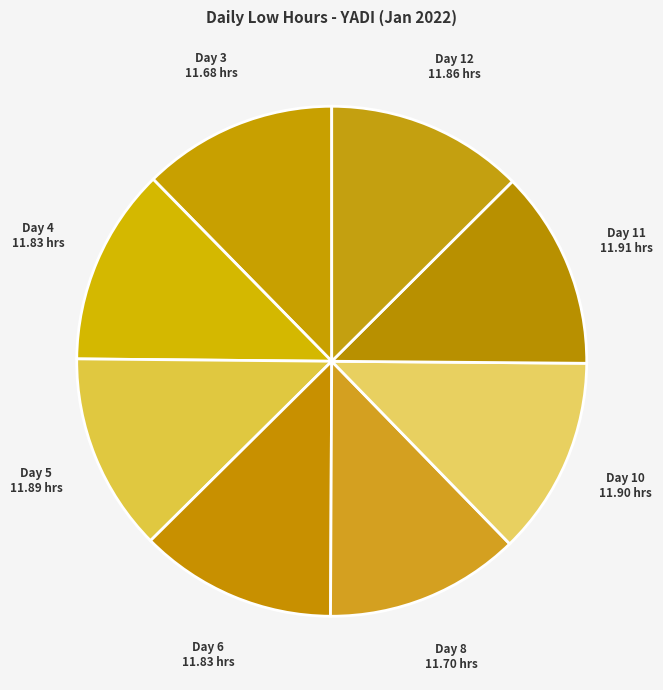

Do Day 5 and Day 3 together represent more than half of the pie?

No